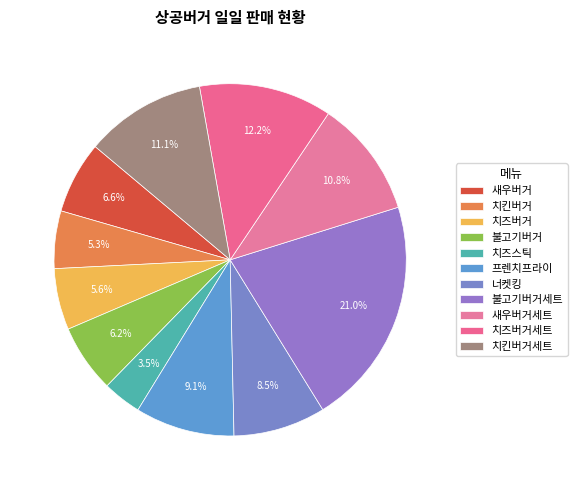

To the nearest percent, what percentage of the pie is 너켓킹?

8%